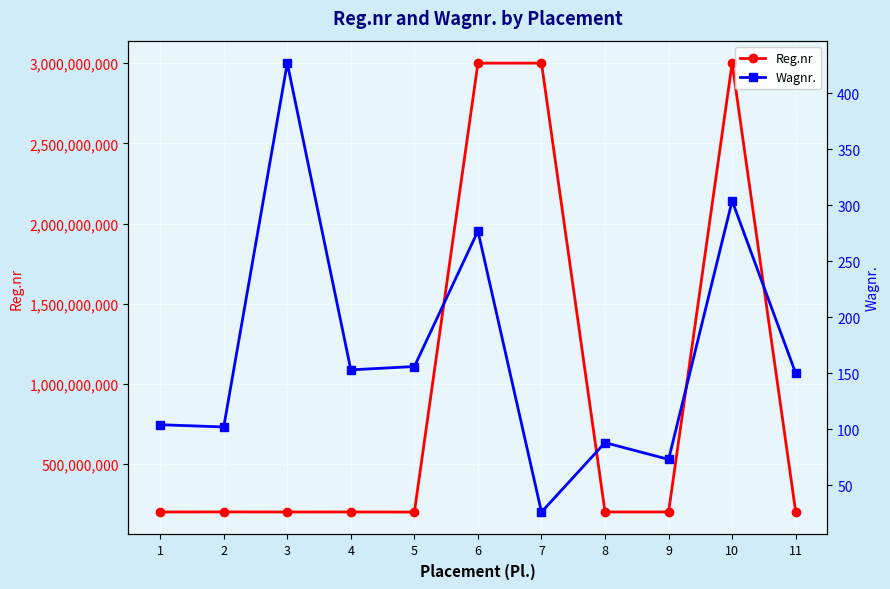

What are all the series names shown in the legend?

Reg.nr, Wagnr.